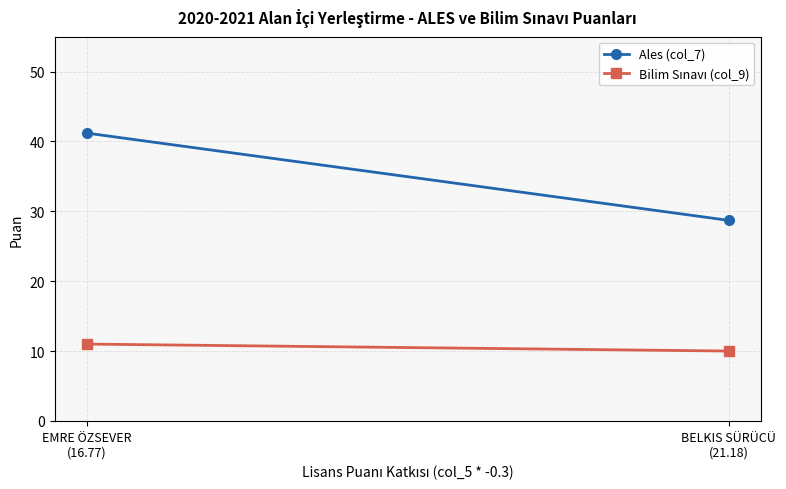

Reading left to right, list all the values displayed in this chart.

Ales (col_7): 41.2	28.7
Bilim Sınavı (col_9): 11.0	10.0